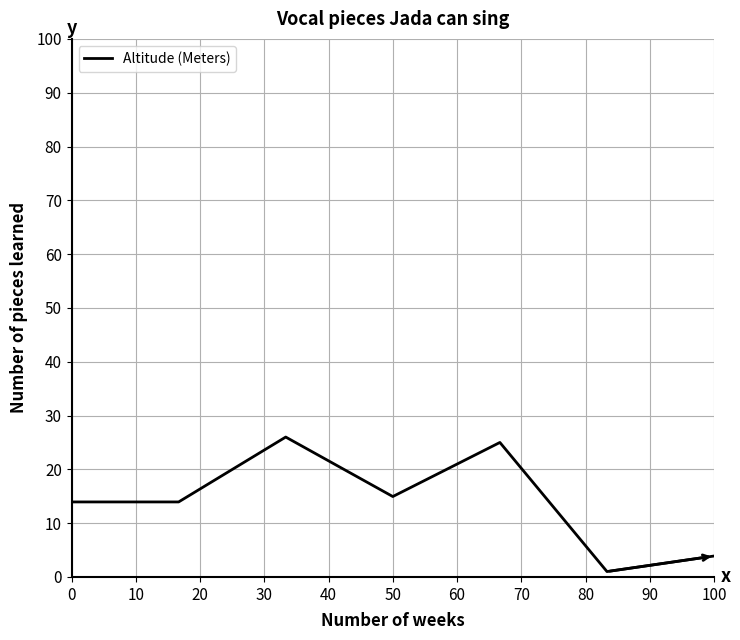

What is the maximum value shown in the chart?

26.0